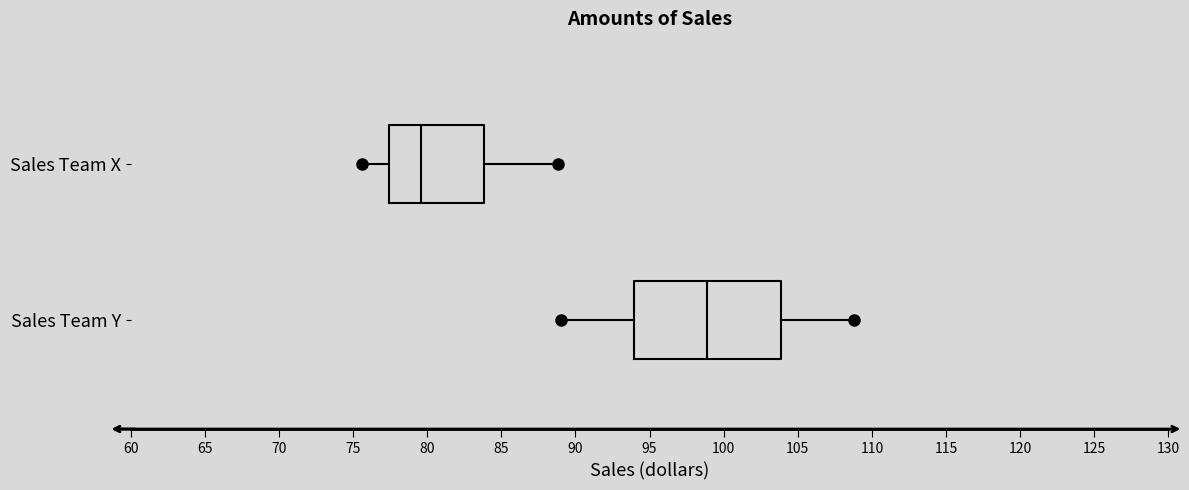

Which box is the widest, from its left edge to its right edge?

Sales Team Y